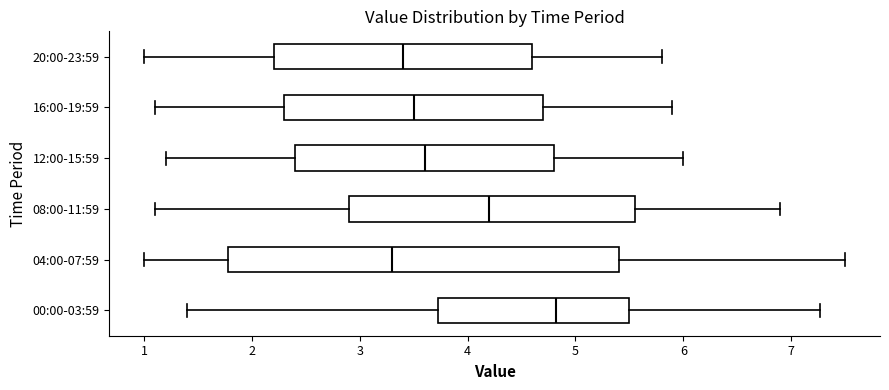

Reading bottom to top, read every box against the x-axis: the position of its median line, the range the box covers, and the ends of its whiskers. The values are not printed on the chart, so give them approximately, as read against the axis.

00:00-03:59: median 4.8, box 3.7 to 5.5, whiskers 1.4 to 7.3
04:00-07:59: median 3.3, box 1.8 to 5.4, whiskers 1.0 to 7.5
08:00-11:59: median 4.2, box 2.9 to 5.6, whiskers 1.1 to 6.9
12:00-15:59: median 3.6, box 2.4 to 4.8, whiskers 1.2 to 6.0
16:00-19:59: median 3.5, box 2.3 to 4.7, whiskers 1.1 to 5.9
20:00-23:59: median 3.4, box 2.2 to 4.6, whiskers 1.0 to 5.8